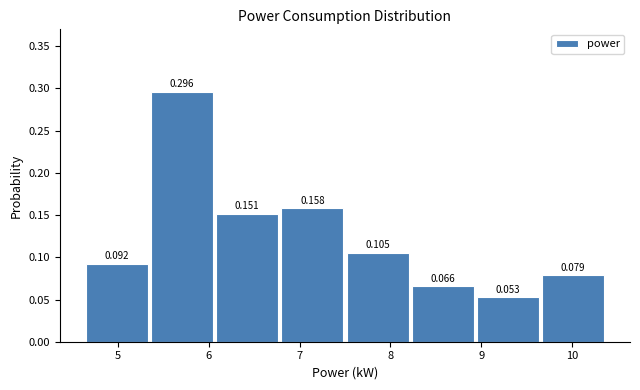

How tall is the bar that spans 8.9 to 9.7 on the x-axis? The bar edges are not printed on the chart, so give them approximately, as read against the axis.

0.053